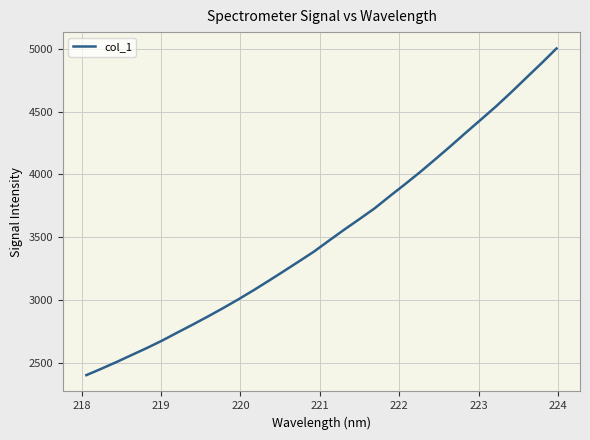

Reading right to left, list all the values displayed in this chart.

5001.3	4882.4	4767.4	4651.6	4539.7	4434.6	4330.2	4223.8	4120.5	4018.6	3921.8	3827.3	3730.3	3645.1	3561.2	3474.7	3386.5	3307.7	3230.0	3153.1	3077.9	3005.7	2936.5	2870.0	2805.5	2743.0	2679.4	2620.5	2565.0	2509.1	2455.7	2404.1